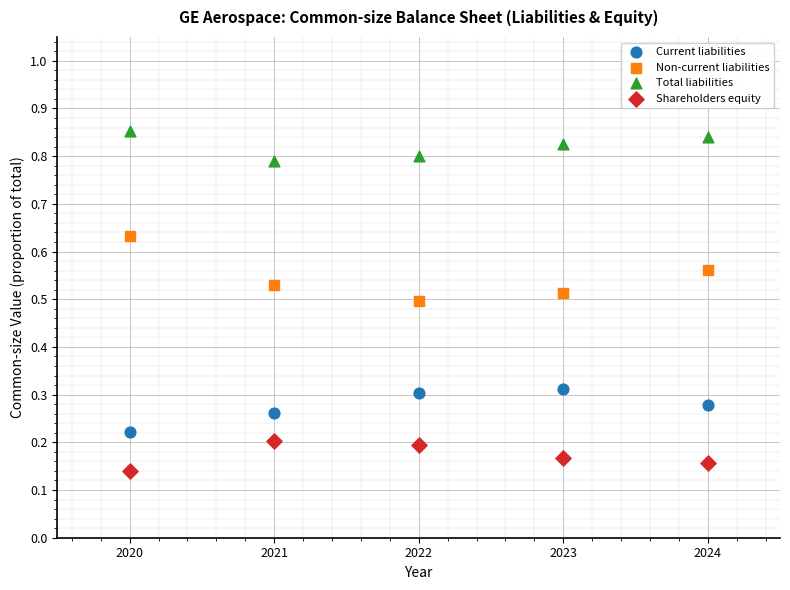

Which series has the largest Y range (max minus min)?

Non-current liabilities